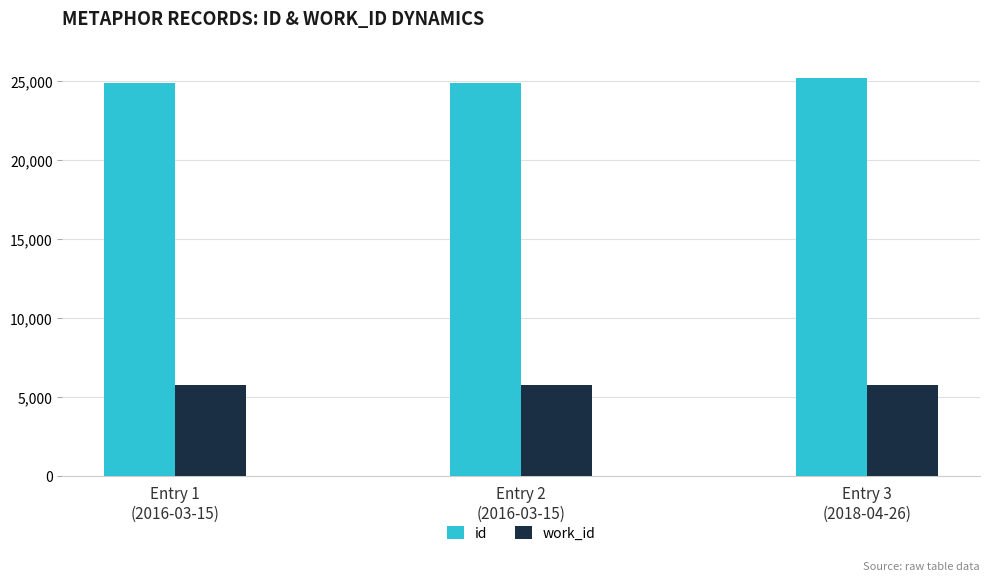

At how many categories does at least one series exceed 8836?

3